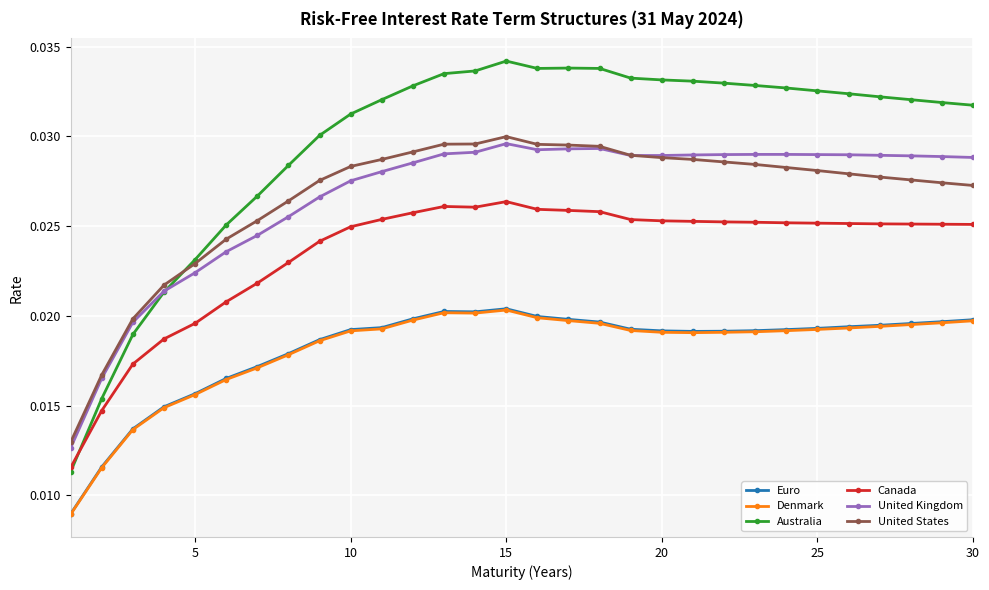

True or false: Canada and Euro intersect in this chart.

False